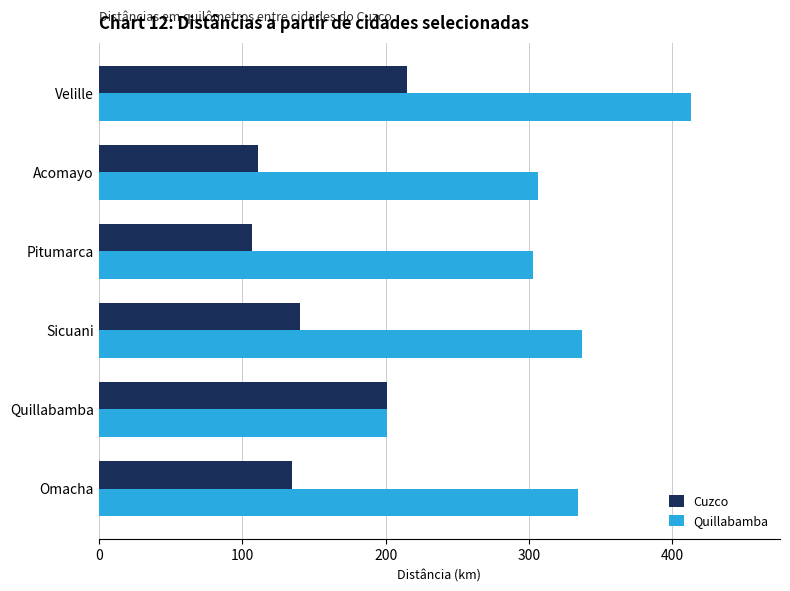

What is the difference between the second highest and second lowest values in the Cuzco series?

90